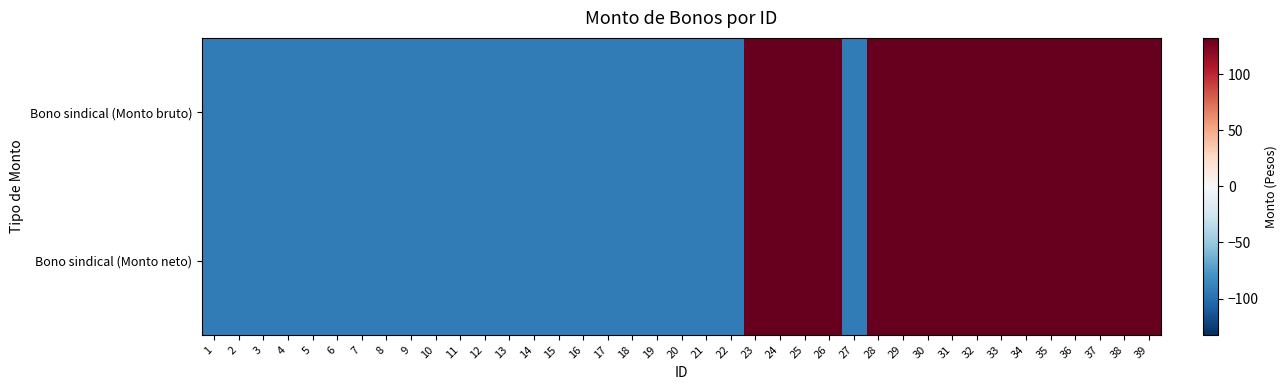

Reading right to left, transcribe all the data shown in this chart.

Bono sindical (Monto bruto): 39=132.2	38=132.2	37=132.2	36=132.2	35=132.2	34=132.2	33=132.2	32=132.2	31=132.2	30=132.2	29=132.2	28=132.2	27=-92.0	26=132.2	25=132.2	24=132.2	23=132.2	22=-92.0	21=-92.0	20=-92.0	19=-92.0	18=-92.0	17=-92.0	16=-92.0	15=-92.0	14=-92.0	13=-92.0	12=-92.0	11=-92.0	10=-92.0	9=-92.0	8=-92.0	7=-92.0	6=-92.0	5=-92.0	4=-92.0	3=-92.0	2=-92.0	1=-92.0
Bono sindical (Monto neto): 39=132.2	38=132.2	37=132.2	36=132.2	35=132.2	34=132.2	33=132.2	32=132.2	31=132.2	30=132.2	29=132.2	28=132.2	27=-92.0	26=132.2	25=132.2	24=132.2	23=132.2	22=-92.0	21=-92.0	20=-92.0	19=-92.0	18=-92.0	17=-92.0	16=-92.0	15=-92.0	14=-92.0	13=-92.0	12=-92.0	11=-92.0	10=-92.0	9=-92.0	8=-92.0	7=-92.0	6=-92.0	5=-92.0	4=-92.0	3=-92.0	2=-92.0	1=-92.0